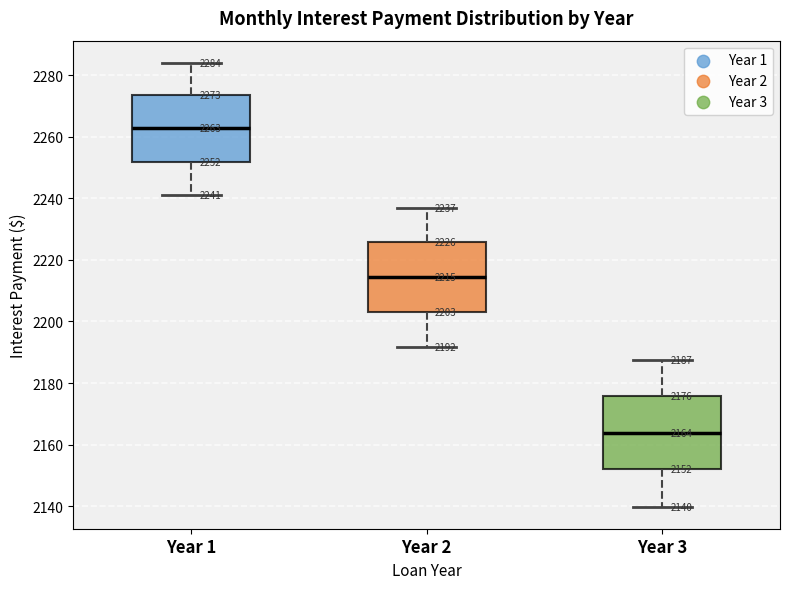

Which box has the highest median line?

Year 1